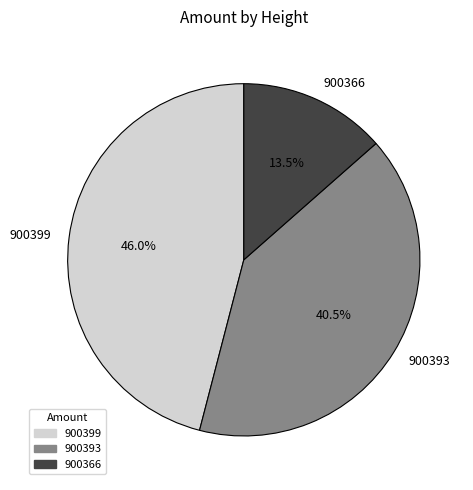

Which has a higher value, 900366 or 900399?

900399